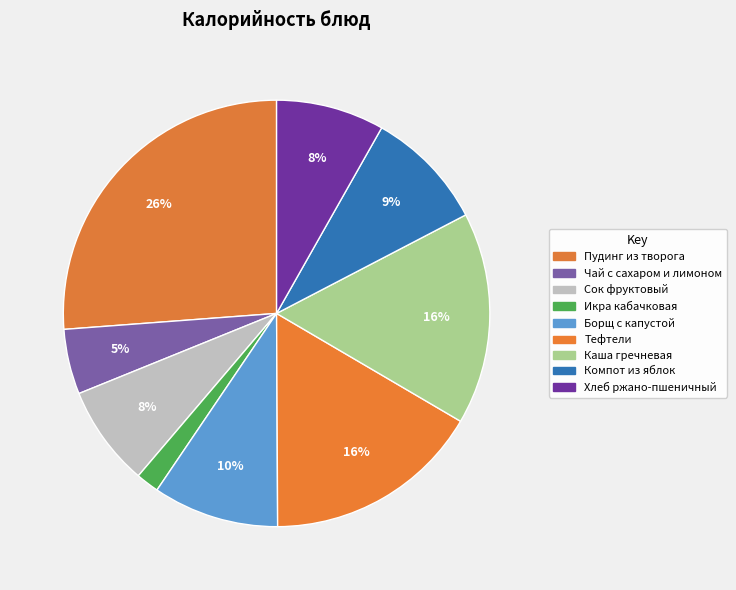

Rank the categories by value from lowest to highest.

Икра кабачковая, Чай с сахаром и лимоном, Сок фруктовый, Хлеб ржано-пшеничный, Компот из яблок, Борщ с капустой, Каша гречневая, Тефтели, Пудинг из творога